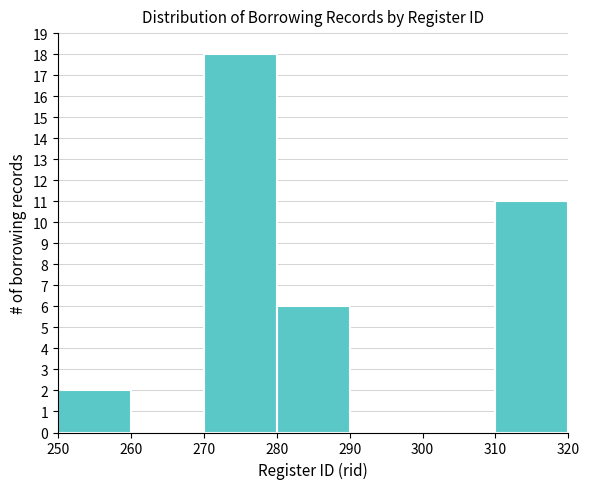

Reading left to right, transcribe this chart: for each bar, give the range it covers on the x-axis and its height. The values are not printed on the chart, so give them approximately, as read against the axis.

250 to 260: 2
260 to 270: 0
270 to 280: 18
280 to 290: 6
290 to 300: 0
300 to 310: 0
310 to 320: 11